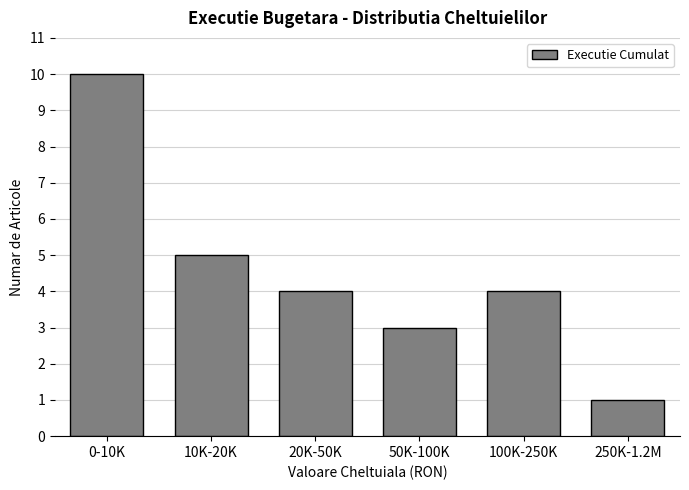

Reading right to left, transcribe all the data shown in this chart.

250K-1.2M=1	100K-250K=4	50K-100K=3	20K-50K=4	10K-20K=5	0-10K=10